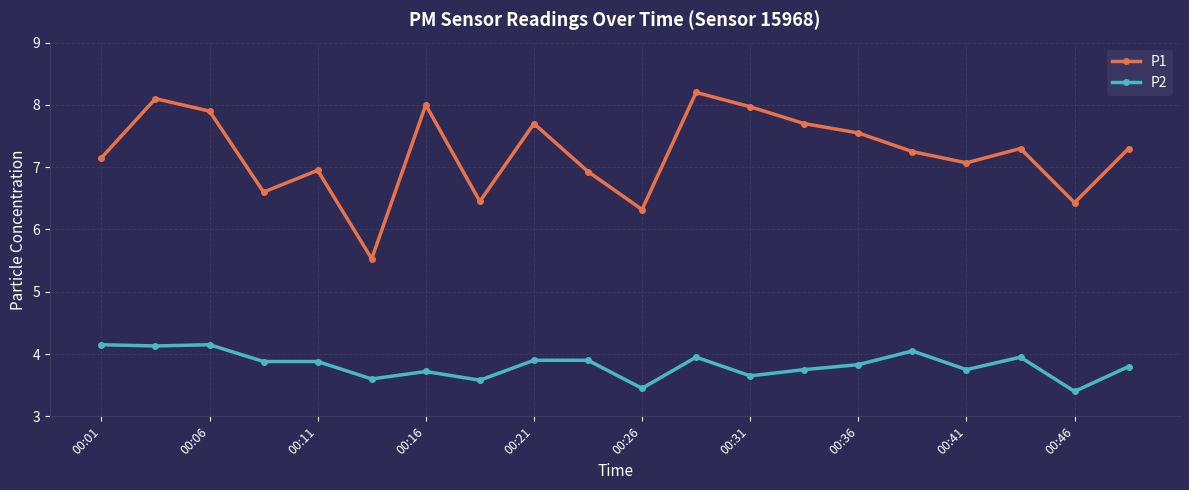

How many lines are shown in the chart?

2